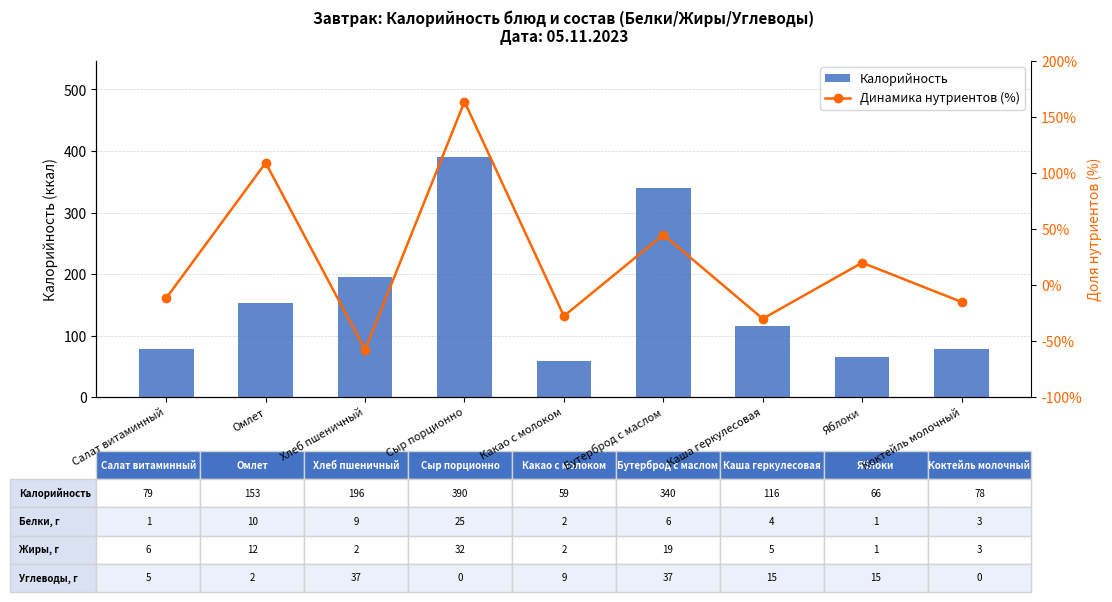

What are all the series names shown in the legend?

Калорийность, Динамика нутриентов (%)